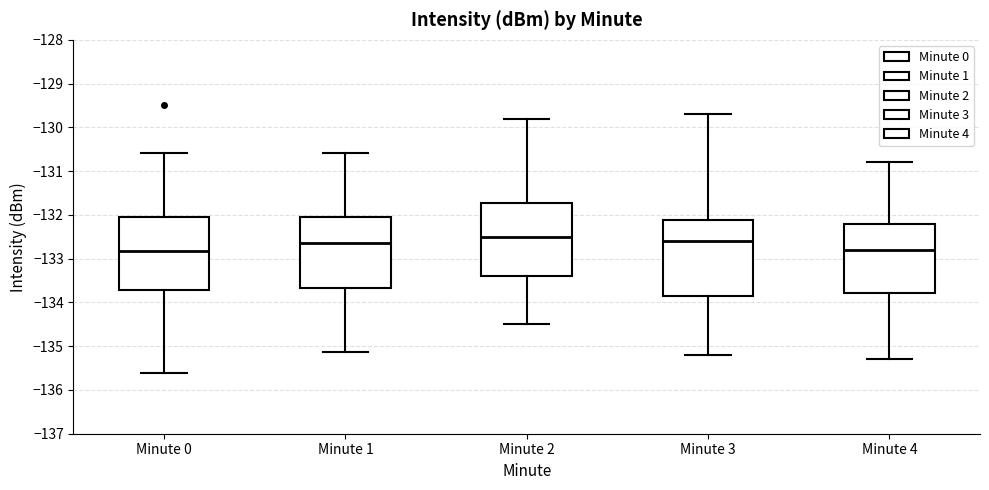

Where does the median line of the box for Minute 1 sit on the y-axis? The values are not printed on the chart, so give them approximately, as read against the axis.

-132.6